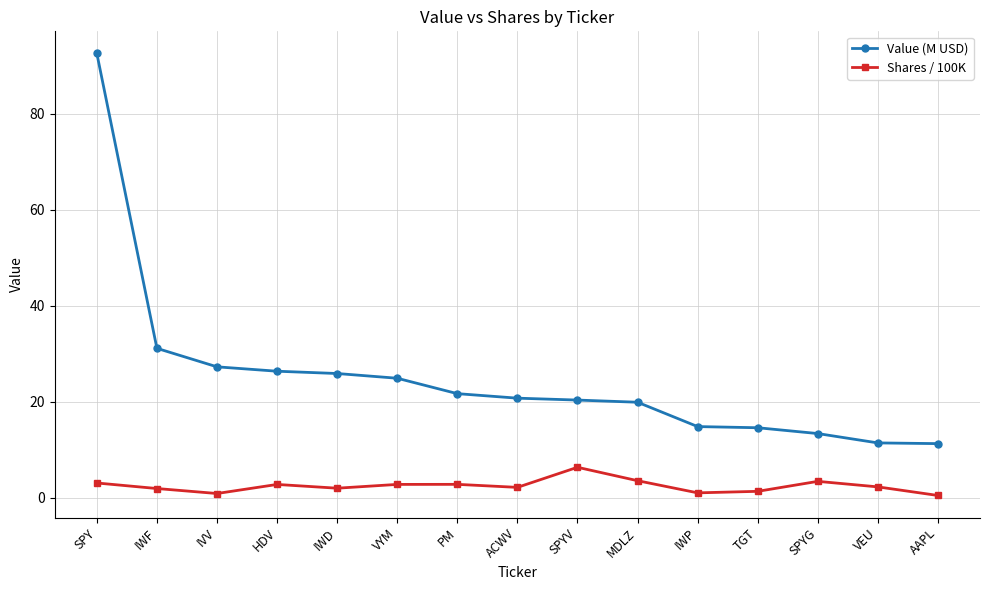

True or false: Value (M USD) and Shares / 100K intersect in this chart.

False